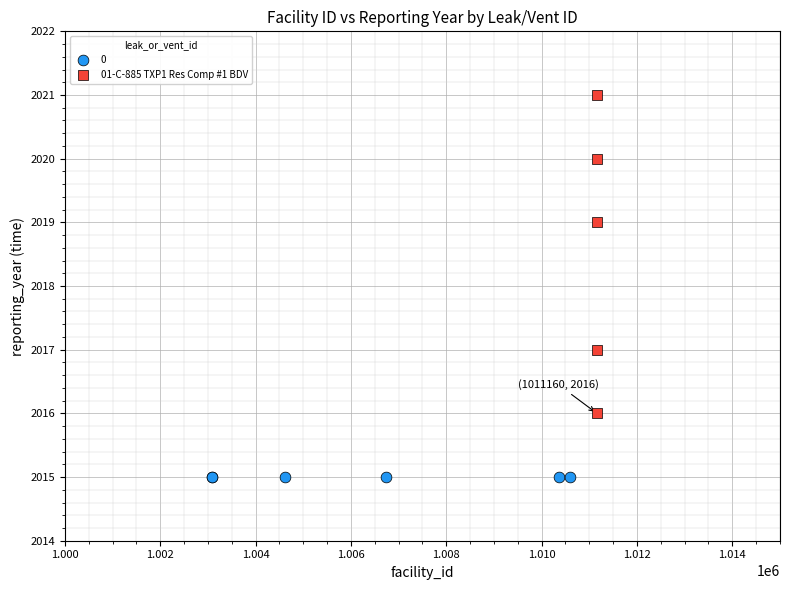

Which series reaches the maximum Y coordinate?

01-C-885 TXP1 Res Comp #1 BDV